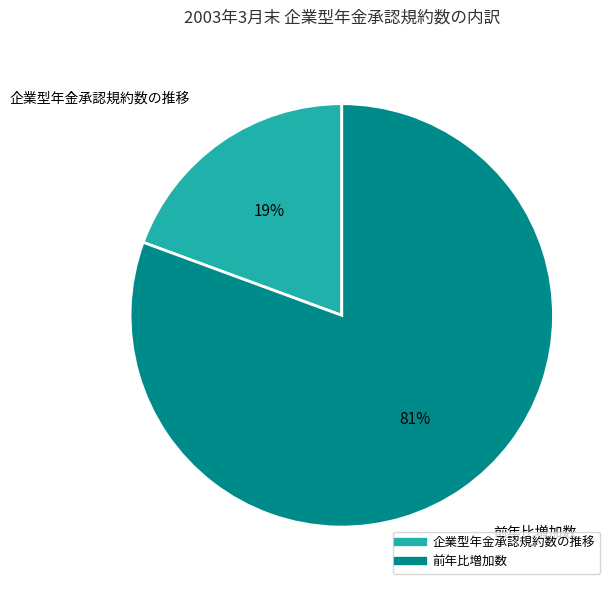

Is the sum of 前年比増加数 and 企業型年金承認規約数の推移 greater than half?

Yes